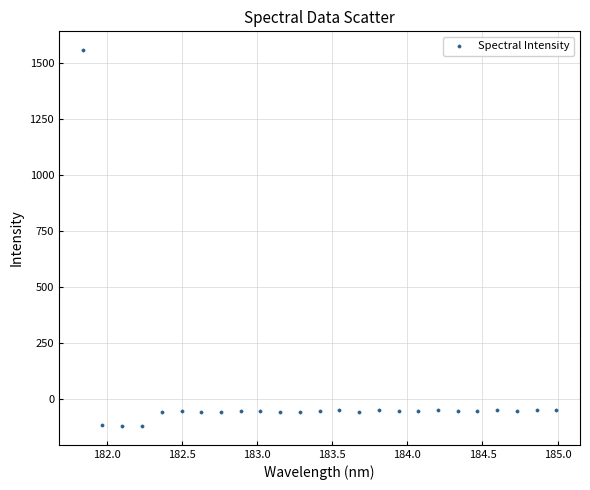

What is the range of X values (max minus min)?

3.1